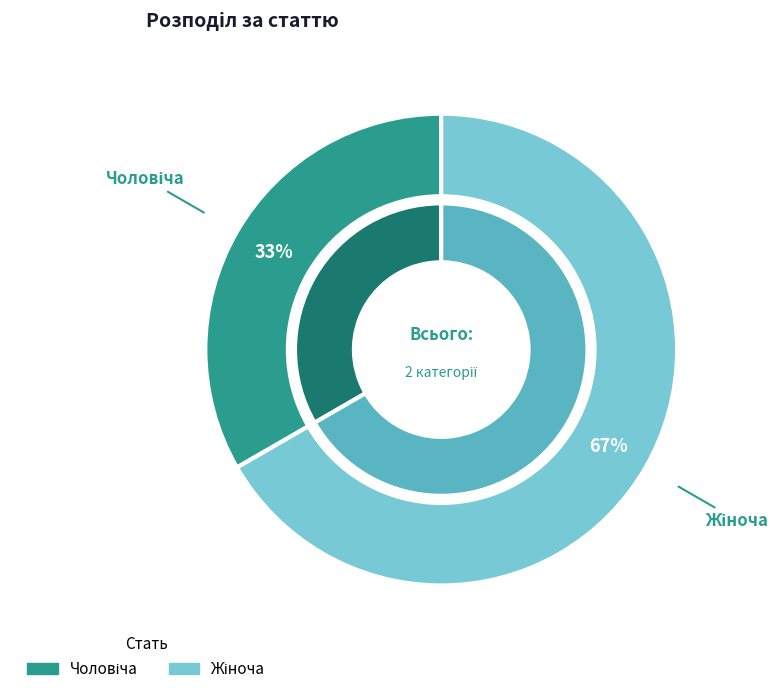

Is there any slice that represents more than half of the pie?

Yes